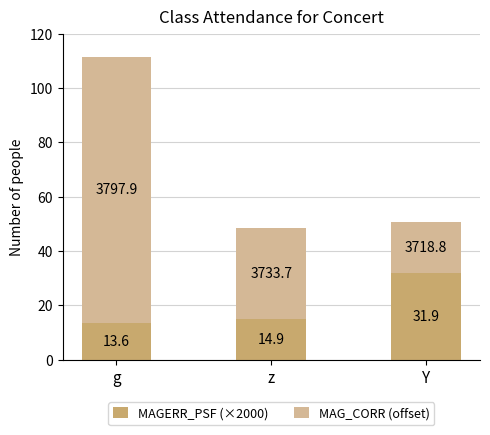

At which category is the sum across all series the highest?

g